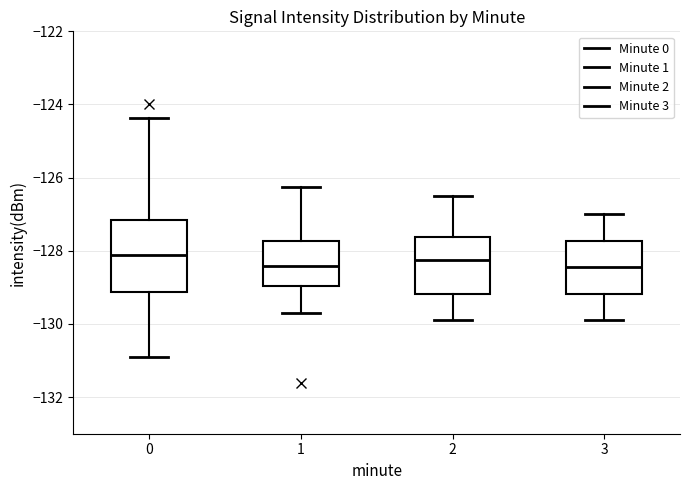

Reading left to right, read every box against the y-axis: the position of its median line, the range the box covers, and the ends of its whiskers. The values are not printed on the chart, so give them approximately, as read against the axis.

0: median -128.2, box -129.2 to -127.2, whiskers -131.0 to -124.4
1: median -128.4, box -129.0 to -127.8, whiskers -129.6 to -126.2
2: median -128.2, box -129.2 to -127.6, whiskers -129.8 to -126.4
3: median -128.4, box -129.2 to -127.8, whiskers -129.8 to -127.0